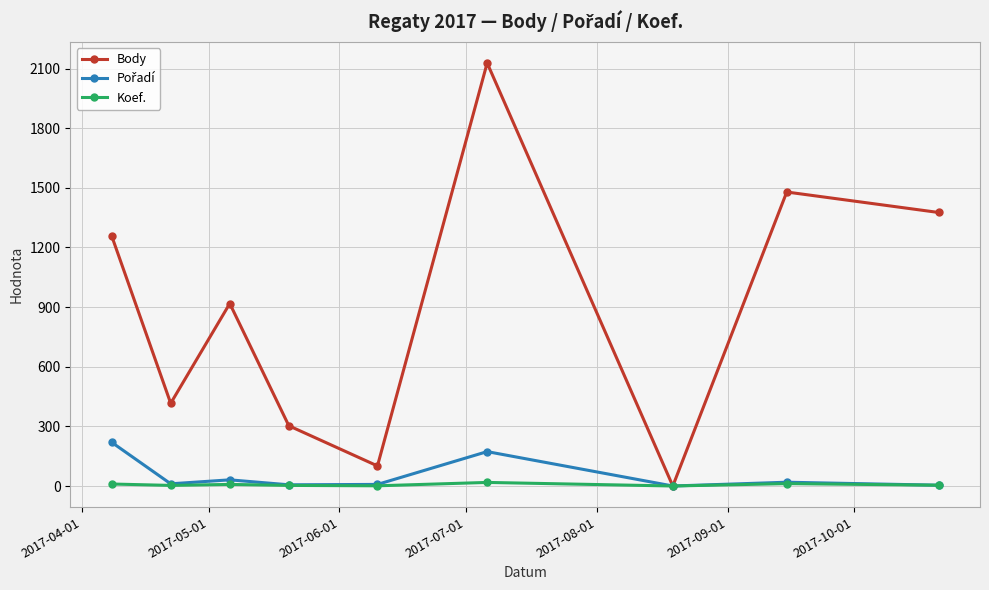

What is the greatest value displayed?

2128